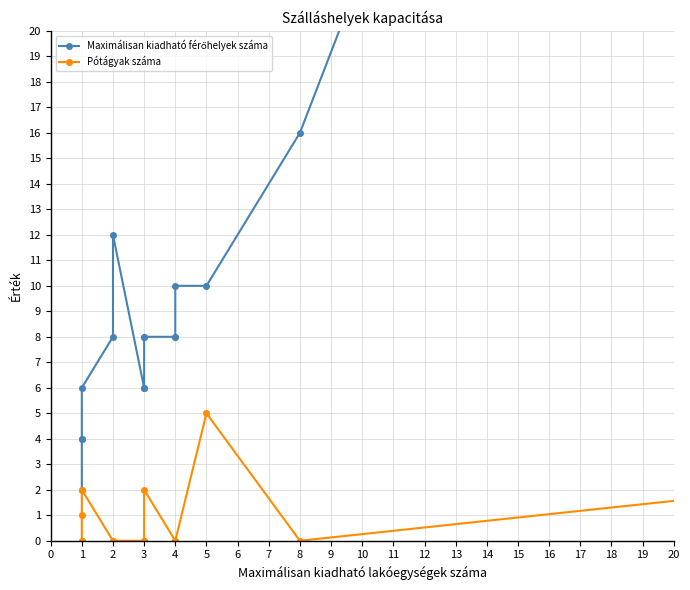

True or false: Maximálisan kiadható férőhelyek száma and Pótágyak száma cross at least once.

False